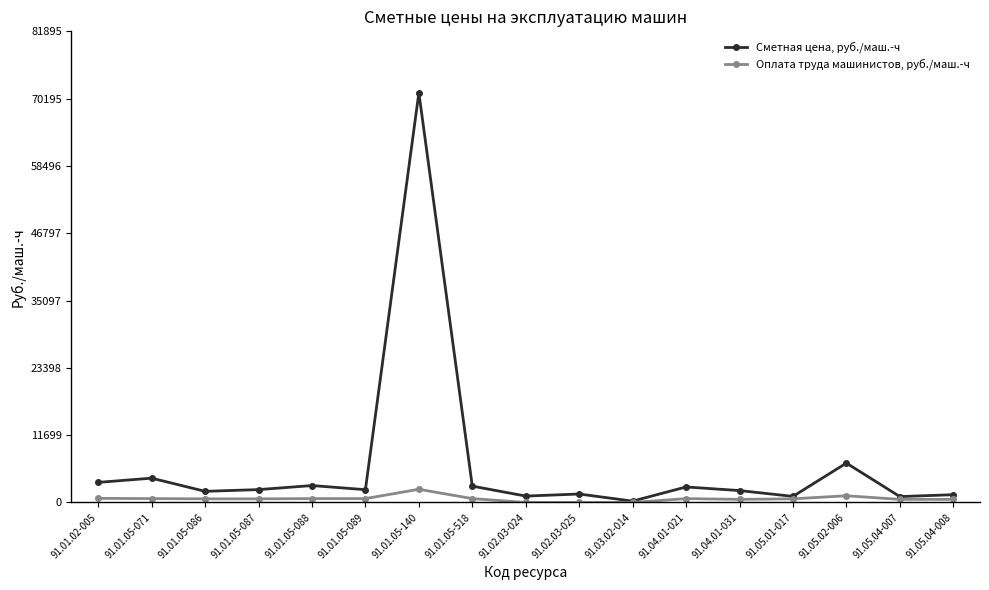

Which series has the largest range (max minus min)?

Сметная цена, руб./маш.-ч